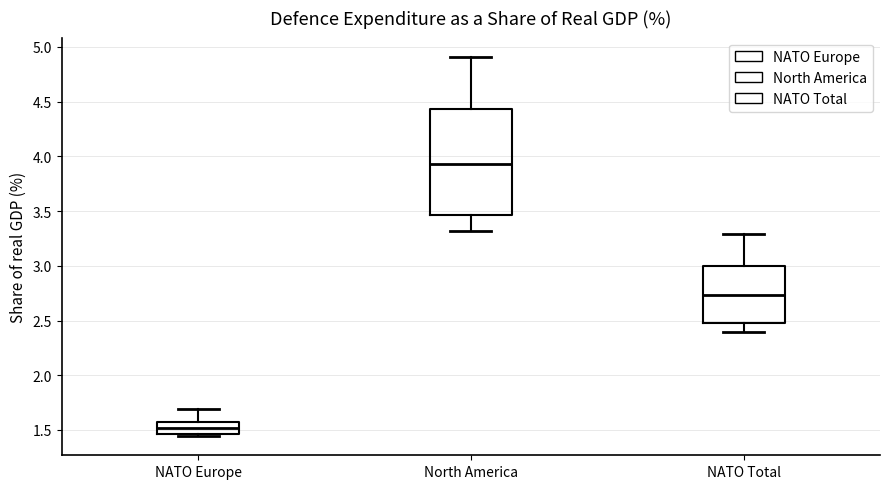

Which box is the tallest, from its lower edge to its upper edge?

North America